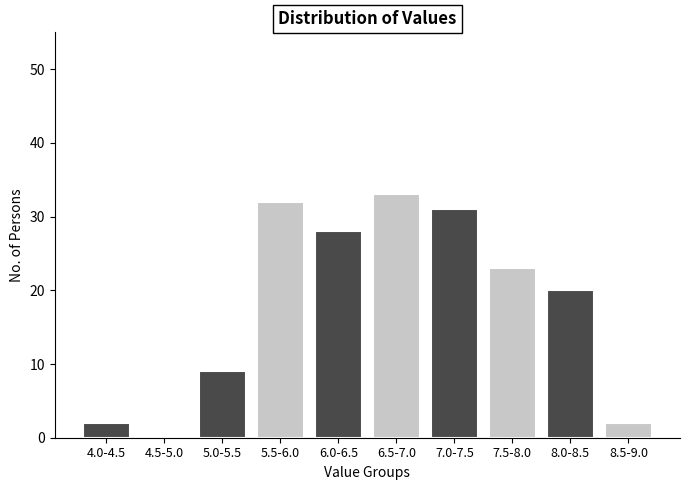

Reading right to left, what are all the values shown in this chart?

8.5-9.0=2	8.0-8.5=20	7.5-8.0=23	7.0-7.5=31	6.5-7.0=33	6.0-6.5=28	5.5-6.0=32	5.0-5.5=9	4.5-5.0=0	4.0-4.5=2